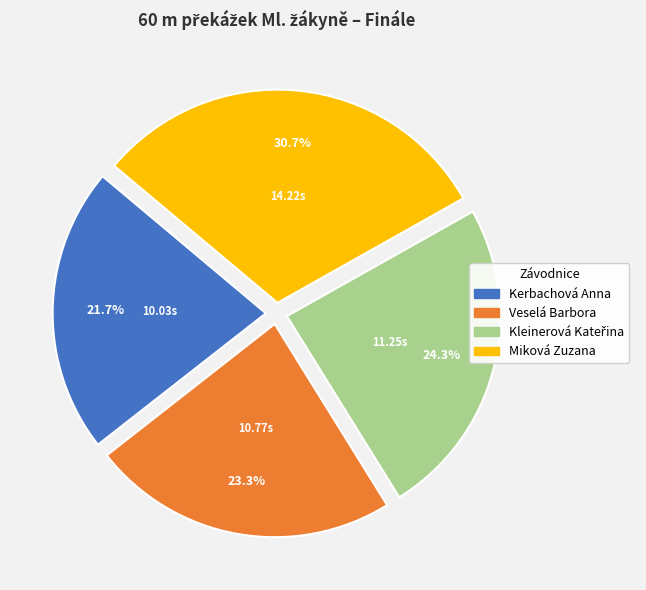

Which has a higher value, Veselá Barbora or Kerbachová Anna?

Veselá Barbora